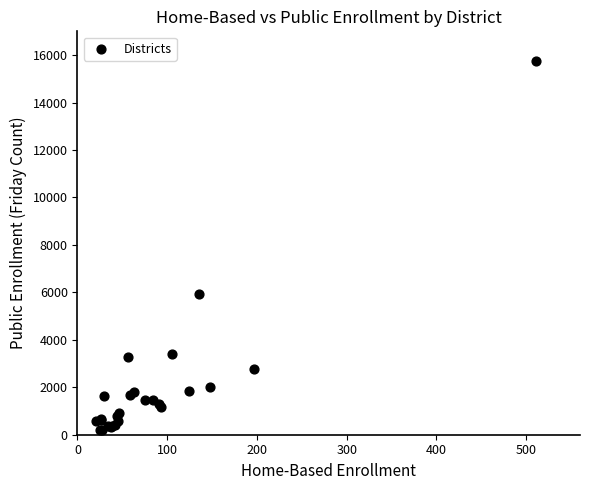

What Y value in the scatter plot is closest to 7974?

5923